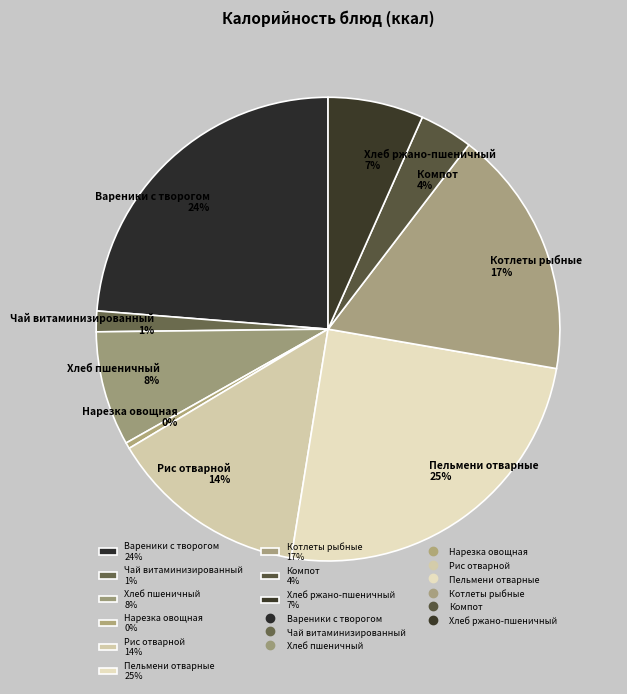

The Хлеб пшеничный slice represents 1% of the pie. True or false?

False